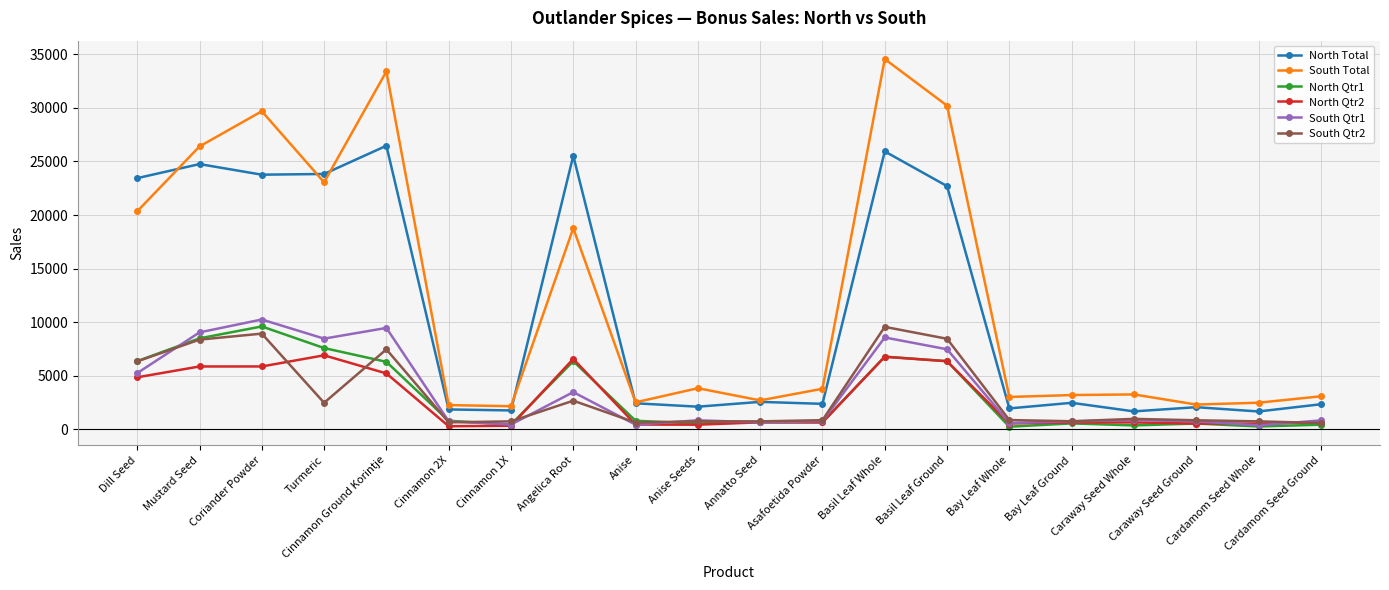

True or false: South Qtr1 has more than 0 interior local peaks.

True